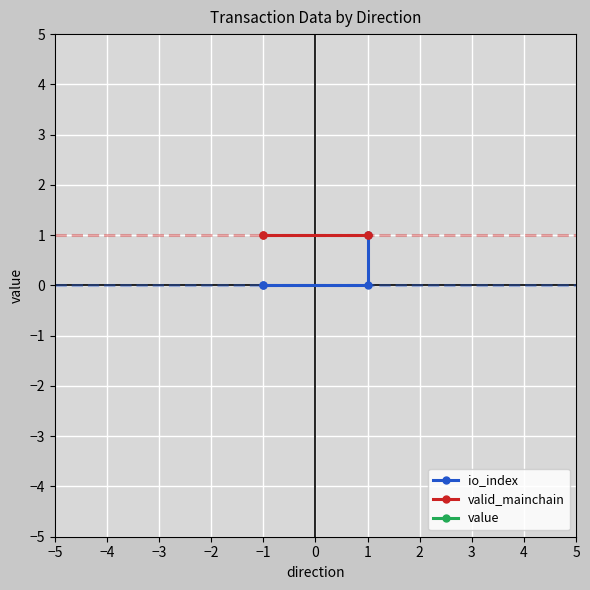

Which series has the widest spread of values?

io_index